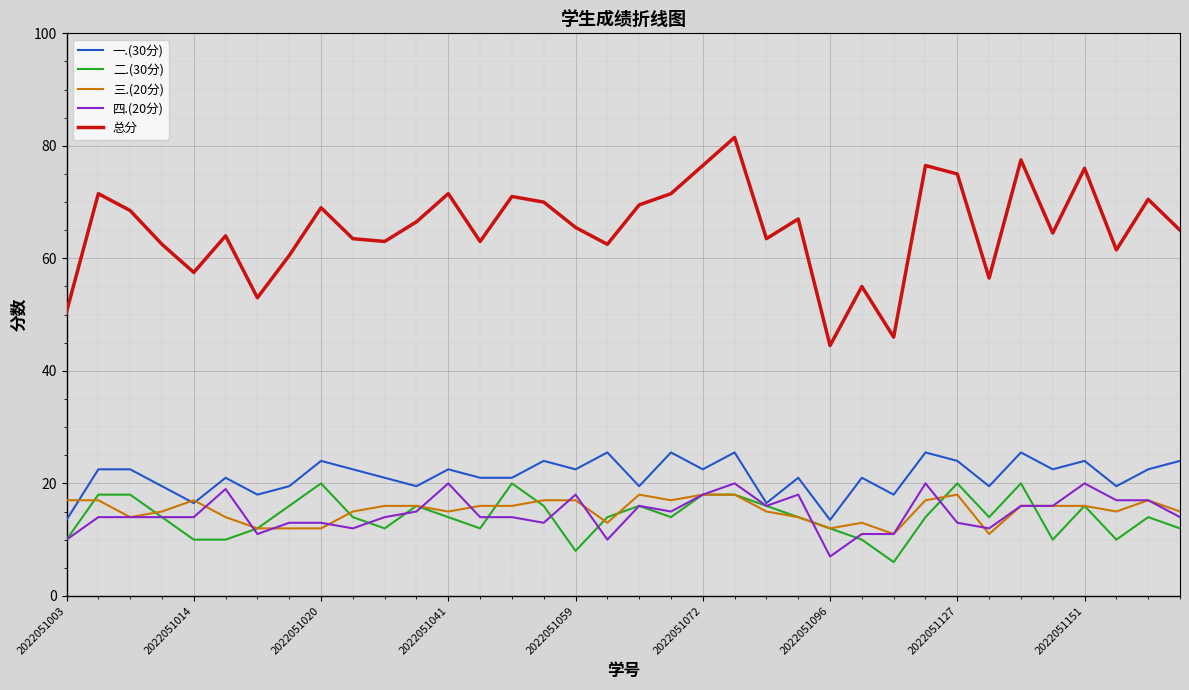

Which series has the largest total across all categories?

总分